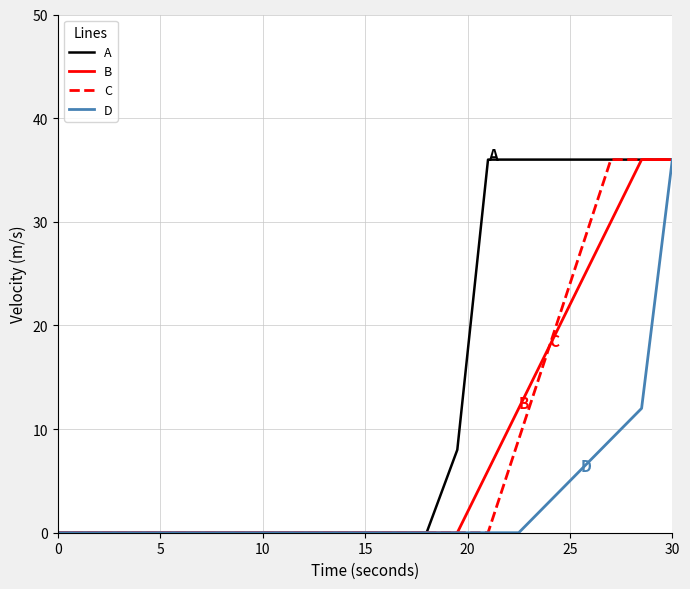

What are all the series names shown in the legend?

A, B, C, D